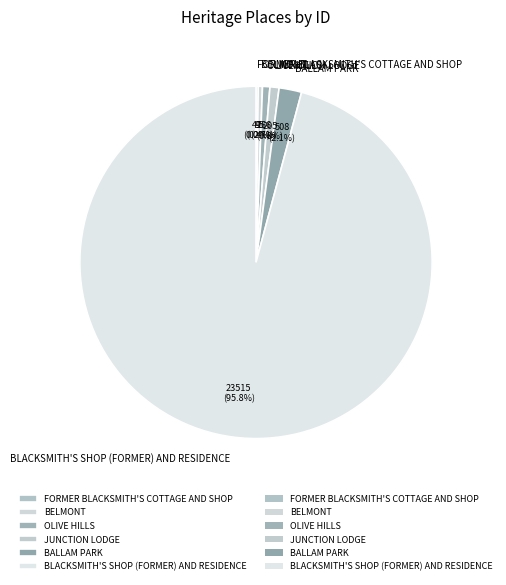

Which category has the biggest portion of the pie?

BLACKSMITH'S SHOP (FORMER) AND RESIDENCE